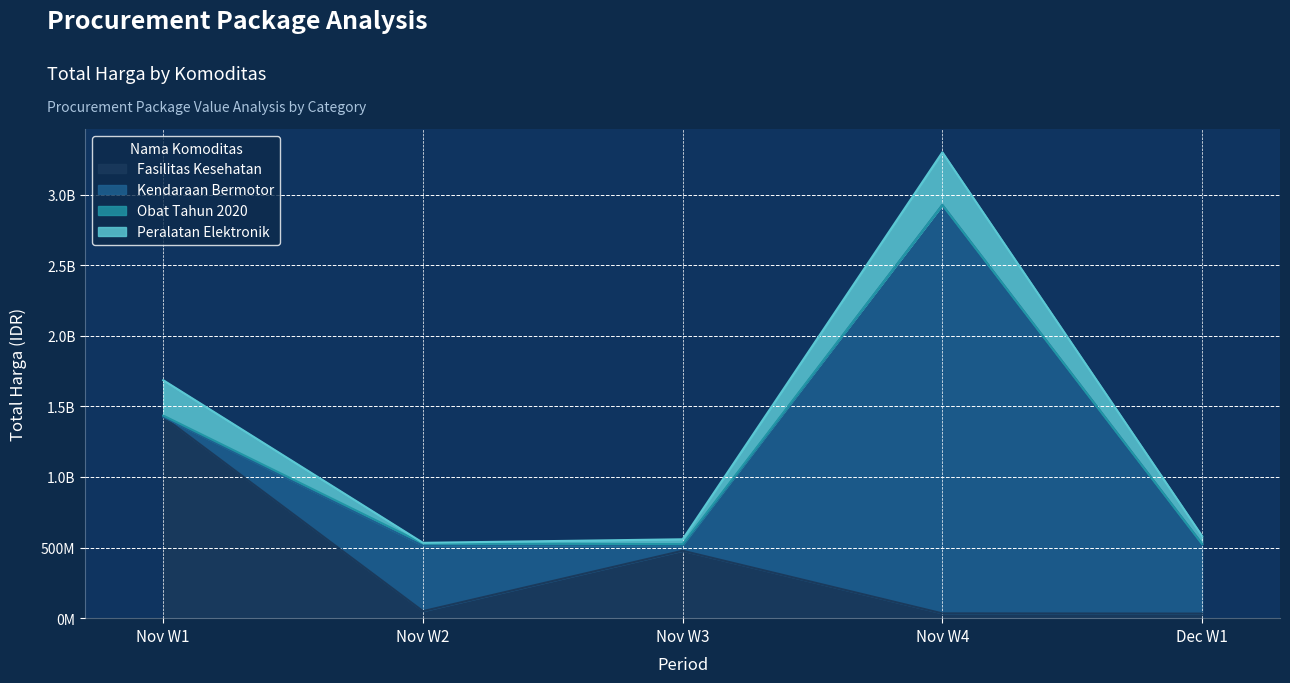

Rank the series by their average value, from highest to lowest.

Kendaraan Bermotor, Fasilitas Kesehatan, Peralatan Elektronik, Obat Tahun 2020